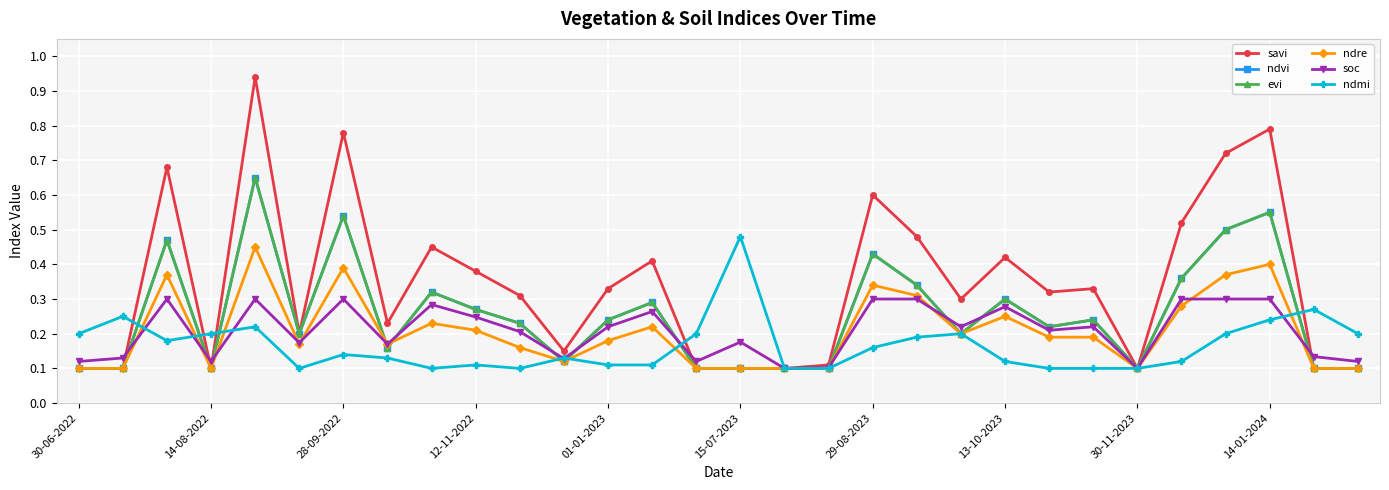

Is this an area chart (filled region under the line)?

No